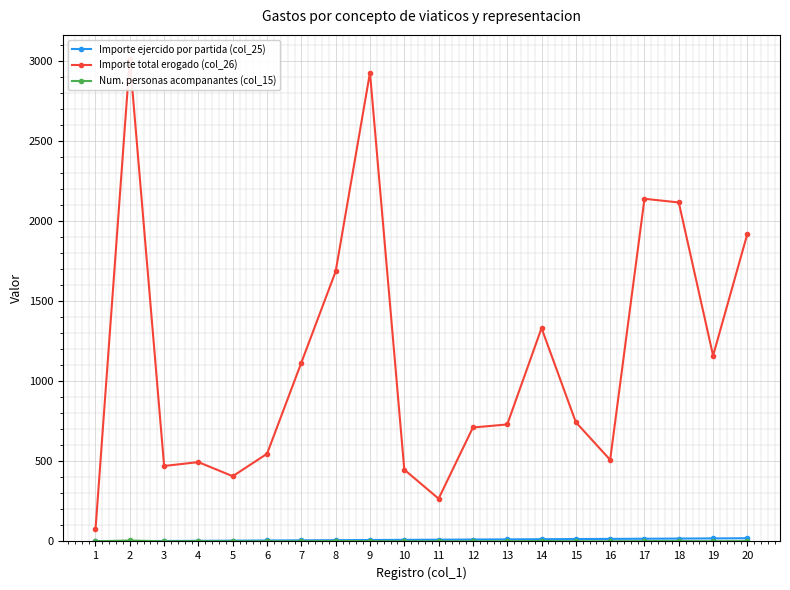

What is the difference between the highest and lowest values at 14?

1328.1